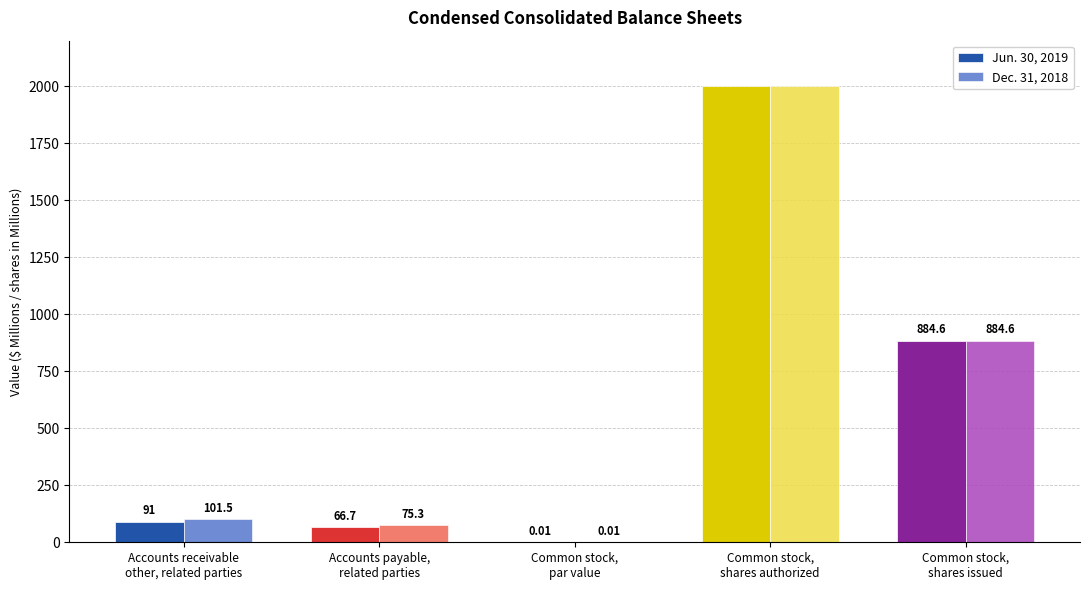

The Jun. 30, 2019 series shows 2000.0 at Common stock,
shares authorized. True or false?

True